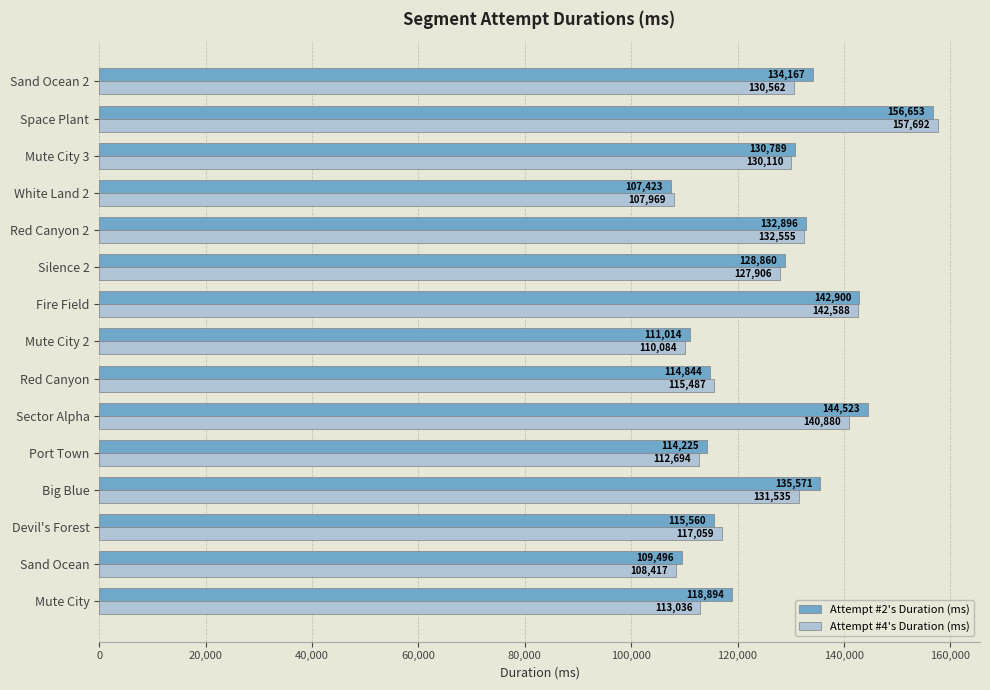

Is it true that Attempt #4's Duration (ms) equals 107969 at White Land 2?

True